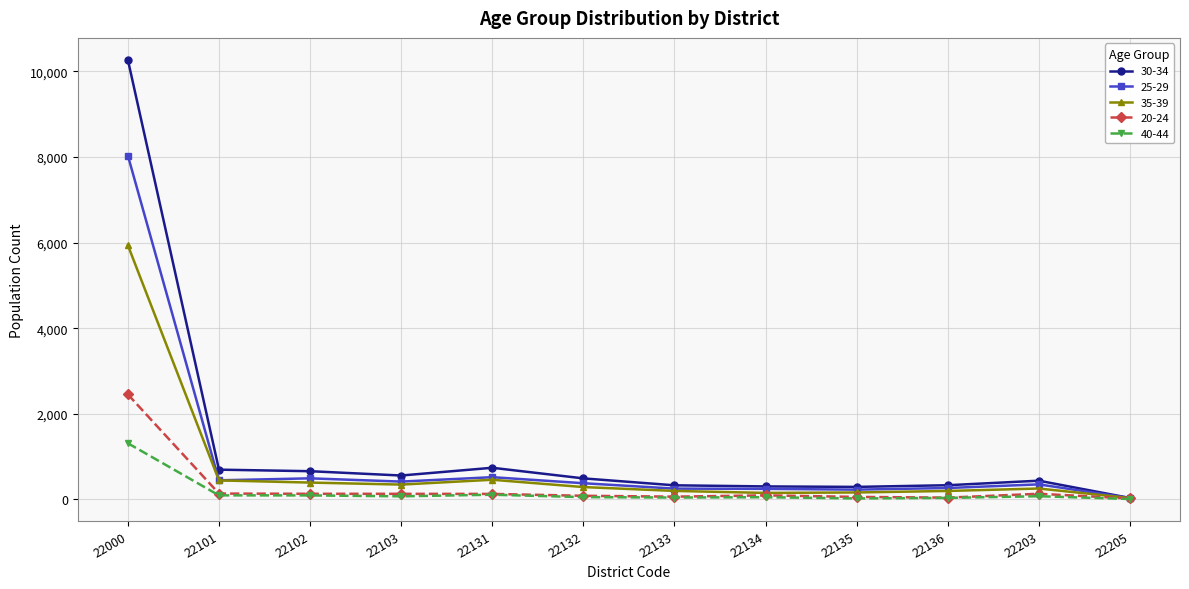

Does the chart have visible grid lines?

Yes